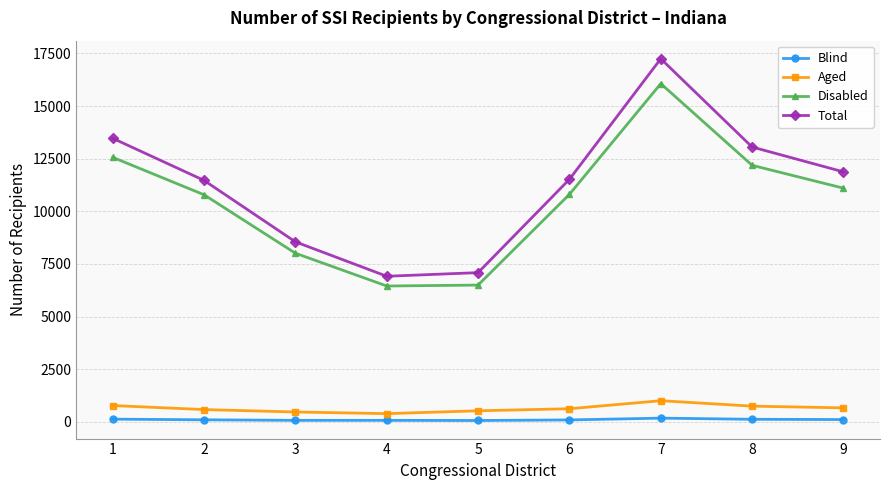

Between 2 and 8, which series saw the biggest shift?

Total